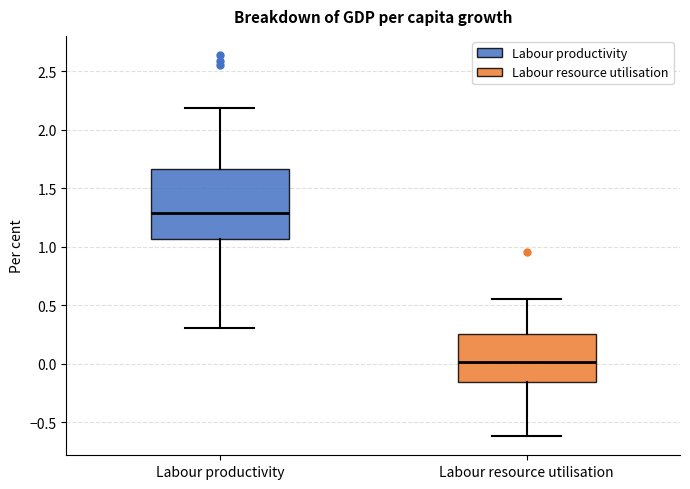

Reading left to right, transcribe this box plot: for each box, give where its median line is, the range the box spans, and where its two whiskers end, as read against the y-axis. The values are not printed on the chart, so give them approximately, as read against the axis.

Labour productivity: median 1.30, box 1.05 to 1.65, whiskers 0.30 to 2.20
Labour resource utilisation: median 0.00, box -0.15 to 0.25, whiskers -0.60 to 0.55